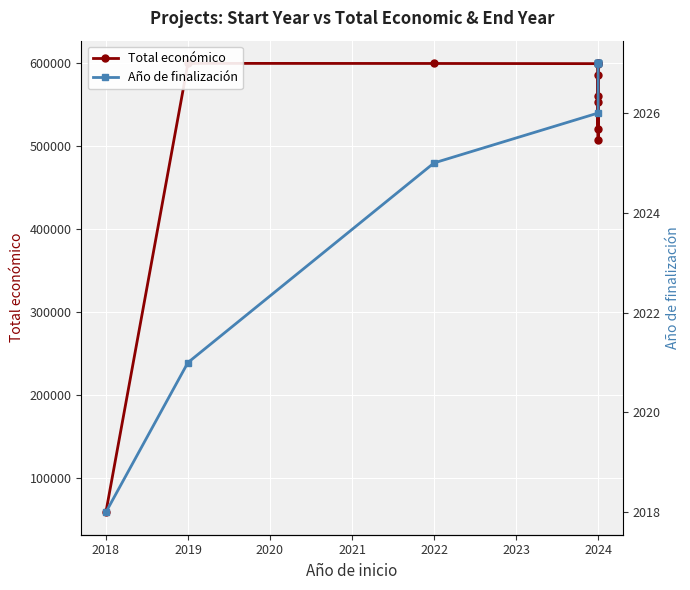

What is the value of the Año de finalización point at the 9th from the left?

2027